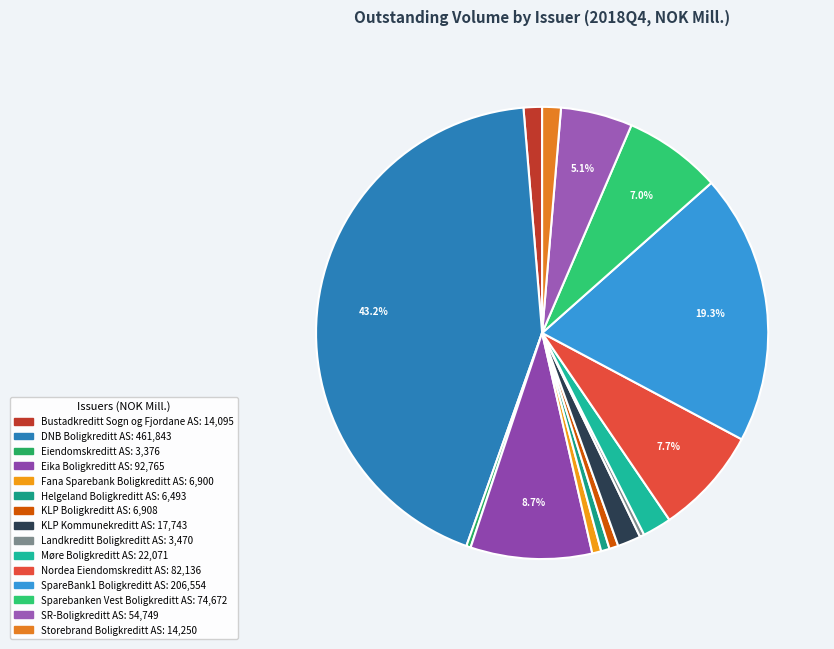

How many slices are in this pie chart?

15